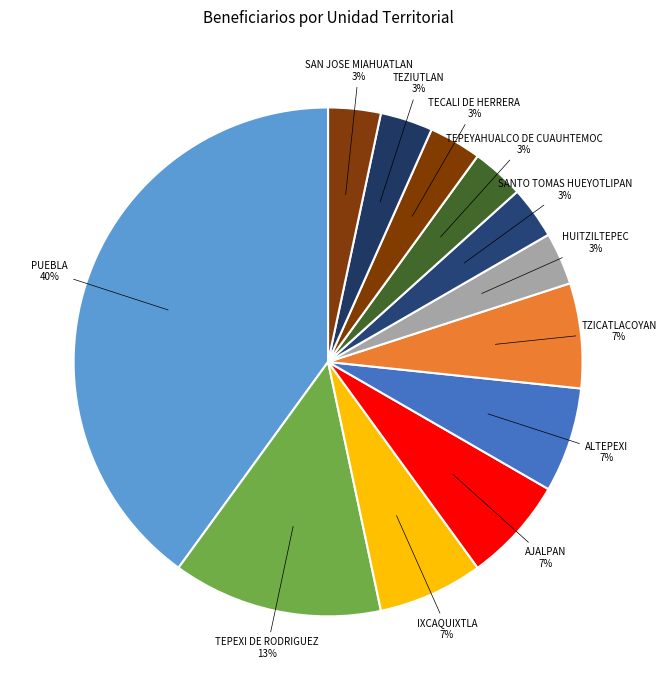

To the nearest percent, what portion does TZICATLACOYAN represent?

7%